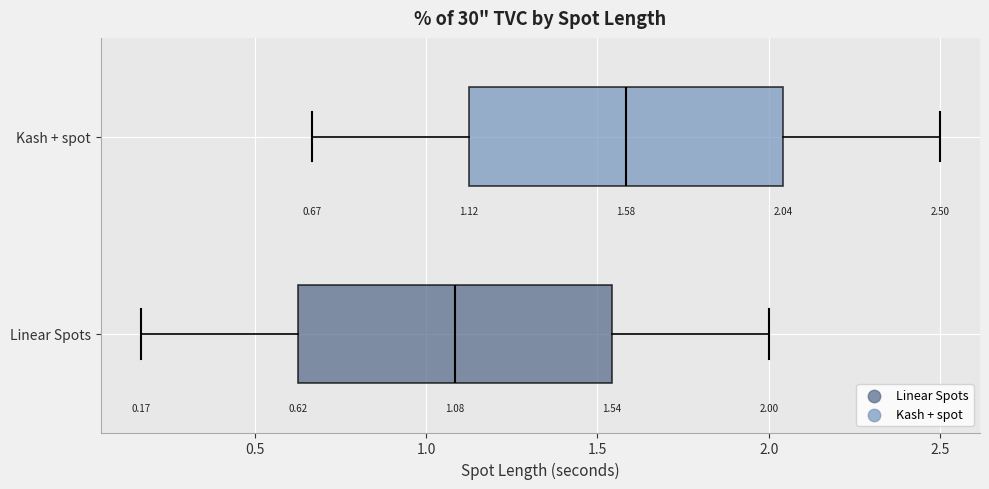

Which box's median line is the furthest to the left?

Linear Spots